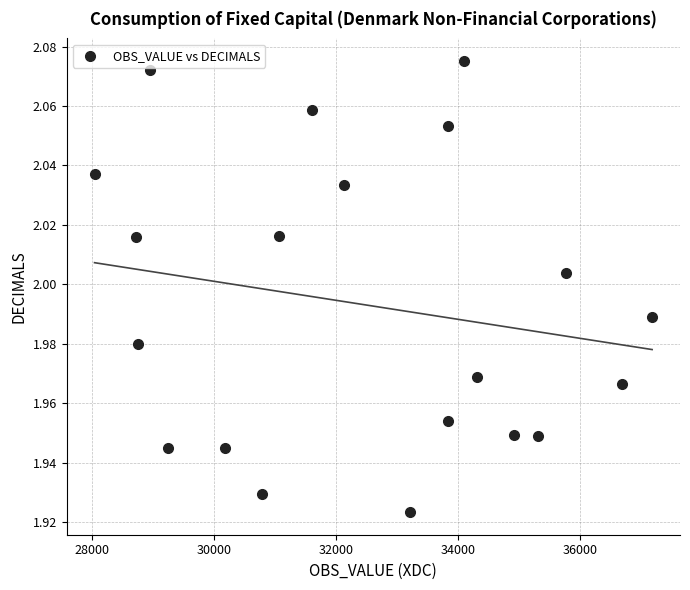

What is the range of X values (max minus min)?

9155.0